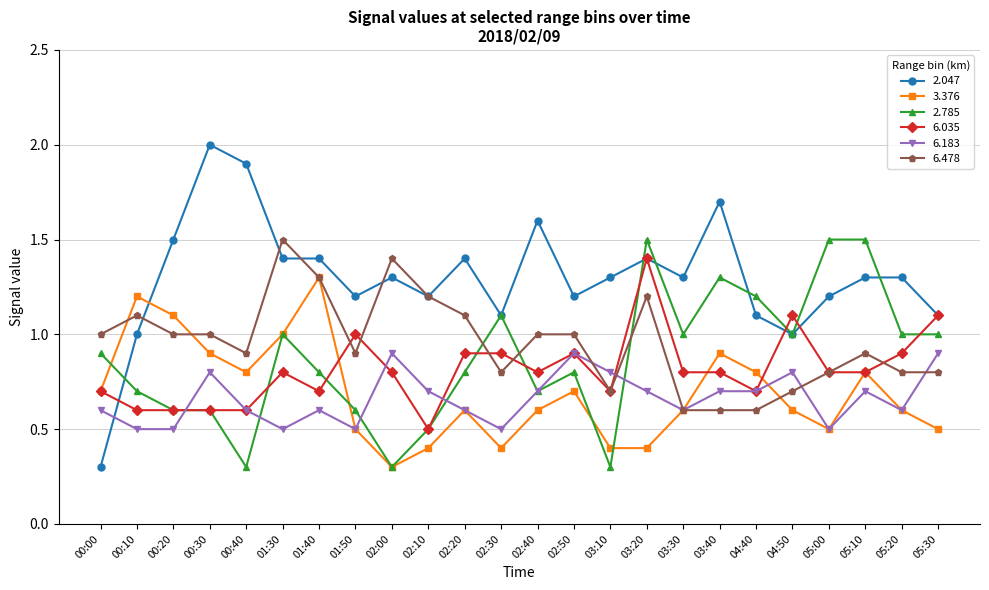

At how many categories does at least one series exceed 0?

24